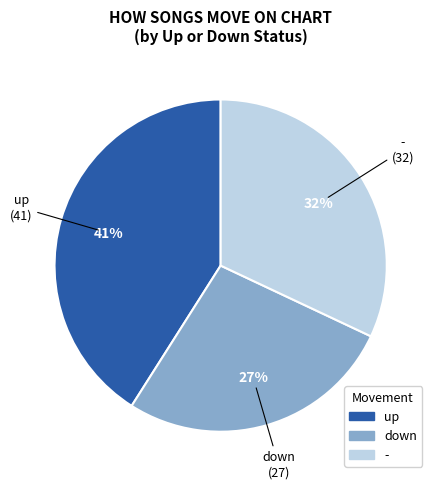

Which category has the biggest portion of the pie?

up